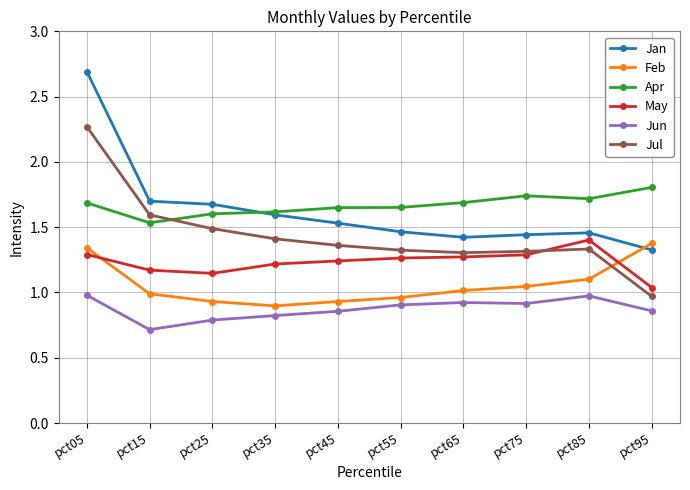

How many lines are shown in the chart?

6